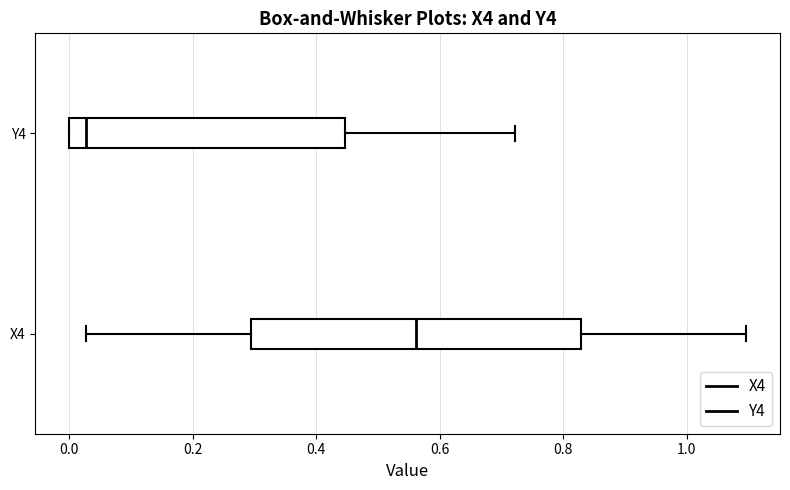

Reading bottom to top, transcribe this box plot: for each box, give where its median line is, the range the box spans, and where its two whiskers end, as read against the x-axis. The values are not printed on the chart, so give them approximately, as read against the axis.

X4: median 0.56, box 0.30 to 0.82, whiskers 0.02 to 1.10
Y4: median 0.02, box 0.00 to 0.44, whiskers 0.00 to 0.72